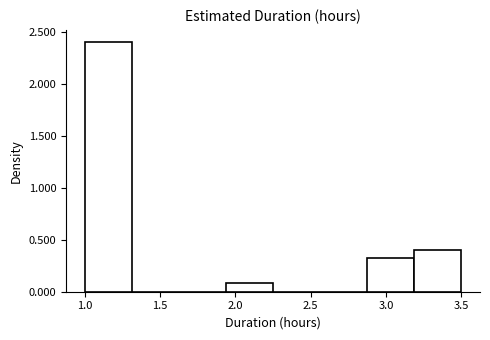

Which range on the x-axis has the tallest bar?

1.00 to 1.30